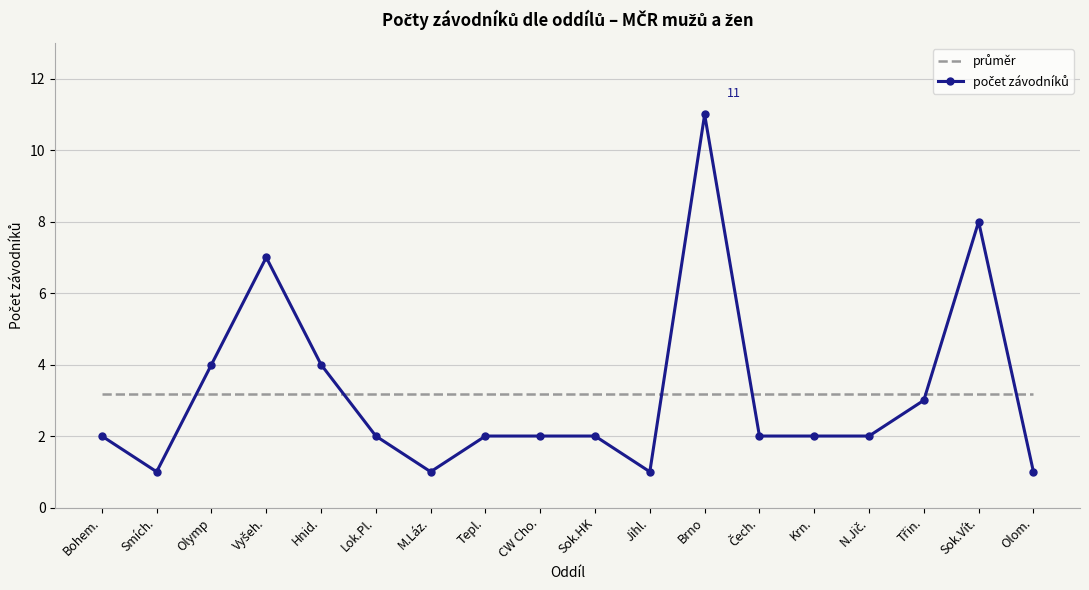

What is the smallest value displayed?

1.0